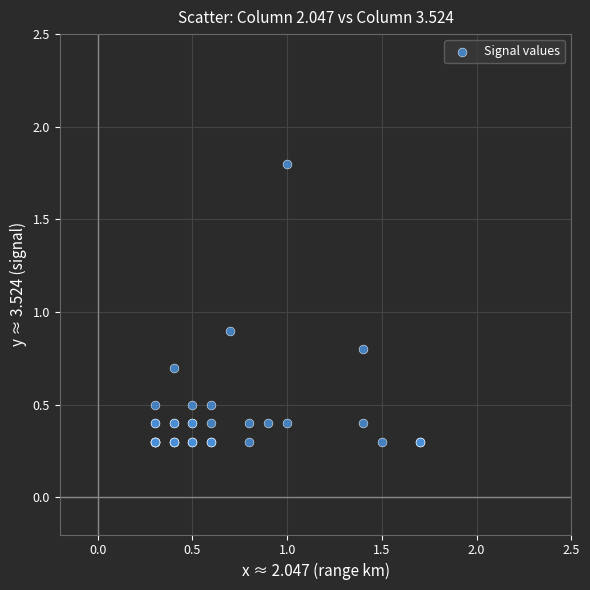

What Y value in the scatter plot is closest to 1?

0.9